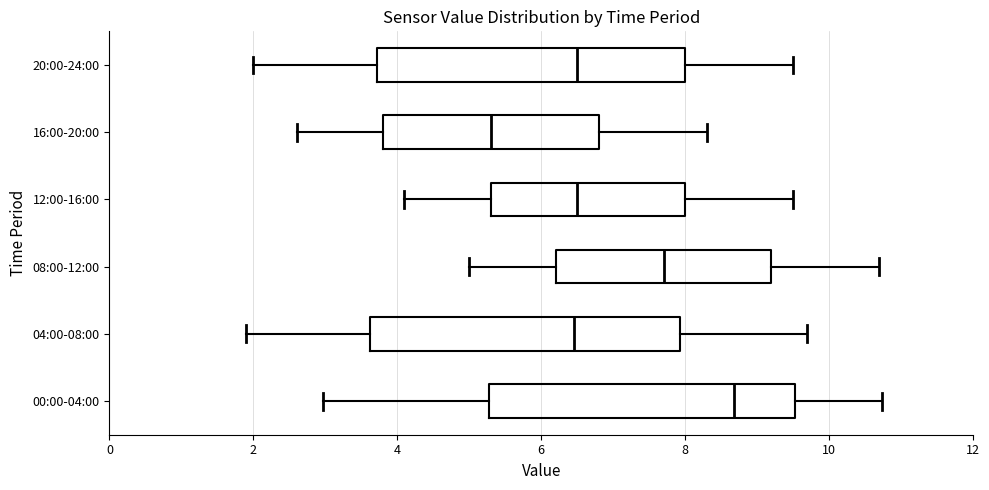

Reading bottom to top, read every box against the x-axis: the position of its median line, the range the box covers, and the ends of its whiskers. The values are not printed on the chart, so give them approximately, as read against the axis.

00:00-04:00: median 8.6, box 5.2 to 9.6, whiskers 3.0 to 10.8
04:00-08:00: median 6.4, box 3.6 to 8.0, whiskers 2.0 to 9.8
08:00-12:00: median 7.8, box 6.2 to 9.2, whiskers 5.0 to 10.8
12:00-16:00: median 6.6, box 5.4 to 8.0, whiskers 4.2 to 9.6
16:00-20:00: median 5.4, box 3.8 to 6.8, whiskers 2.6 to 8.4
20:00-24:00: median 6.6, box 3.8 to 8.0, whiskers 2.0 to 9.6